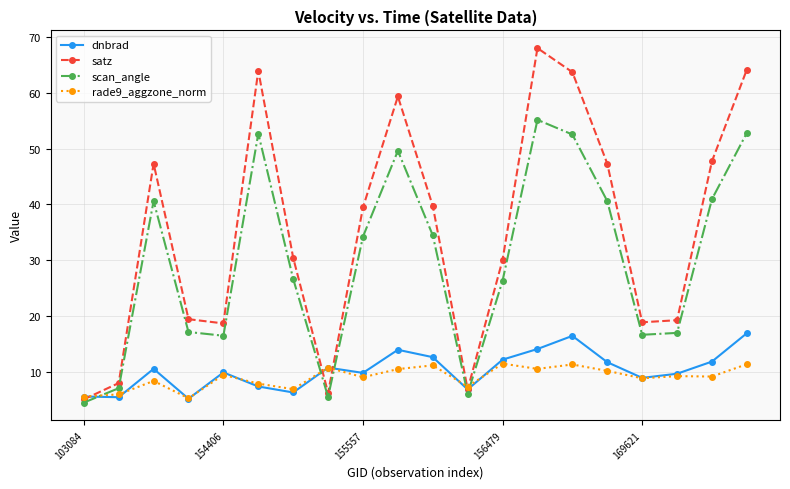

Which series has the widest spread of values?

satz